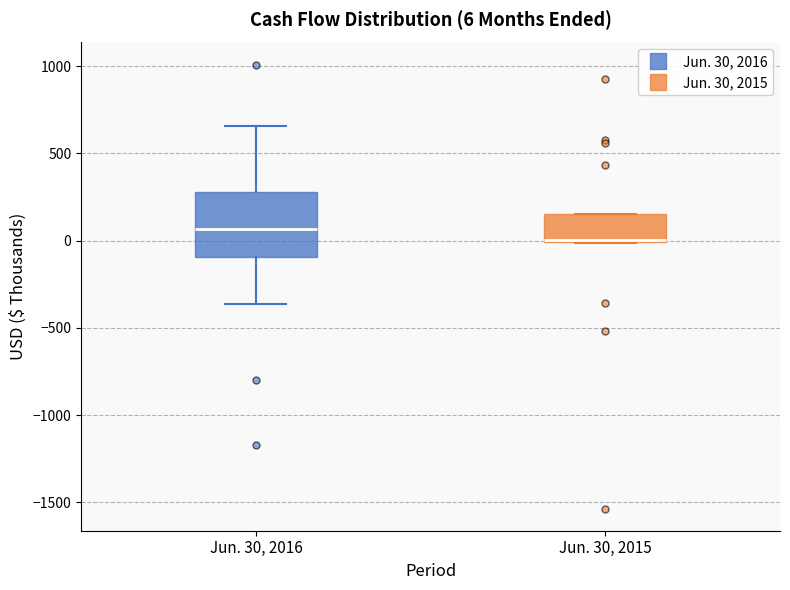

Comparing the boxes themselves (not the whiskers), which one is the tallest?

Jun. 30, 2016